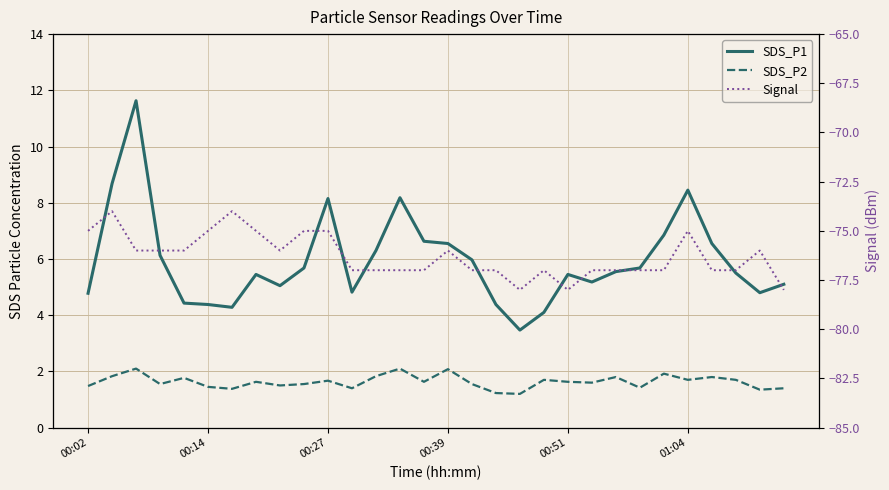

In SDS_P1, how many points are lower than both neighbors (excluding endpoints)?

6